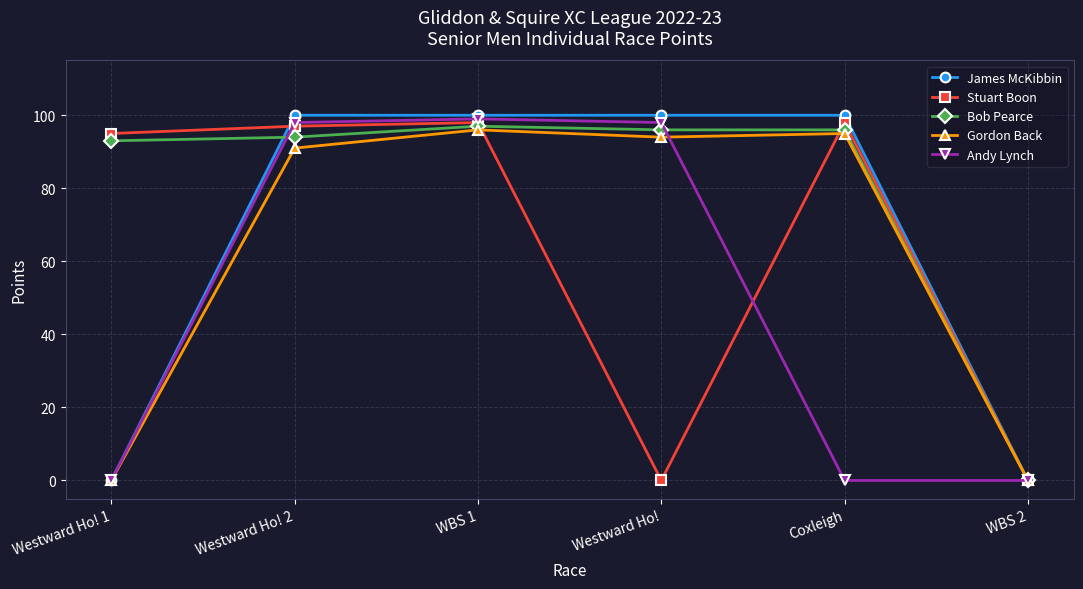

At which label is Gordon Back closest to 48?

Westward Ho! 2